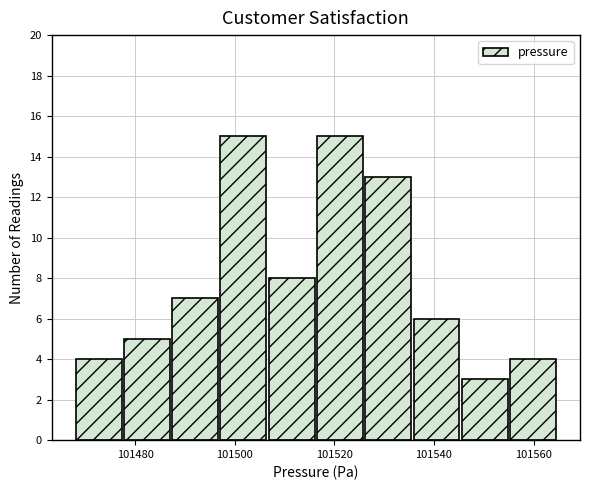

Reading left to right, transcribe this chart: for each bar, give the range it covers on the x-axis and its height. Neither the bar edges nor the heights are printed on the chart, so give them approximately, as read against the axes.

101468 to 101478: 4
101478 to 101488: 5
101488 to 101498: 7
101498 to 101506: 15
101506 to 101516: 8
101516 to 101526: 15
101526 to 101536: 13
101536 to 101546: 6
101546 to 101556: 3
101556 to 101566: 4